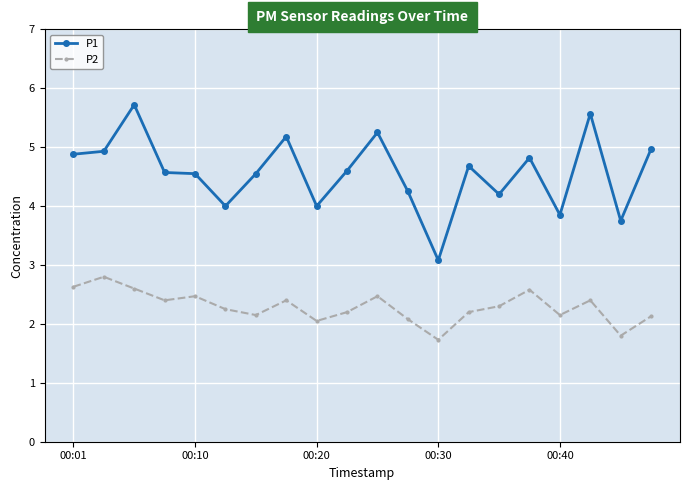

At how many categories does at least one series exceed 5?

4